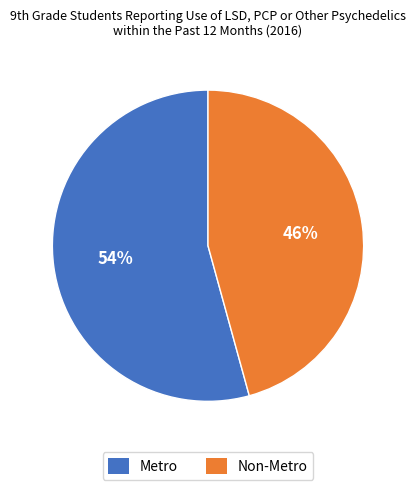

What is the largest slice in the pie chart?

Metro